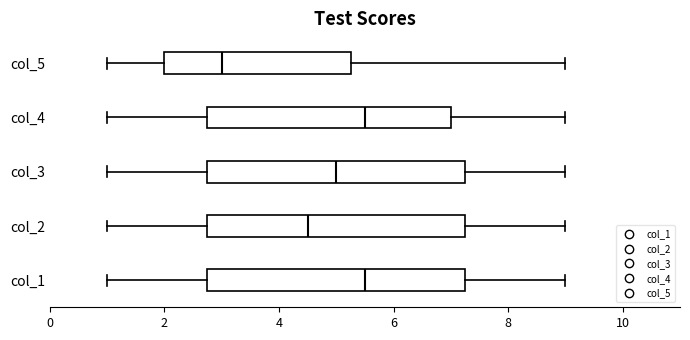

Where does the median line of the box for col_1 sit on the x-axis? The values are not printed on the chart, so give them approximately, as read against the axis.

5.6